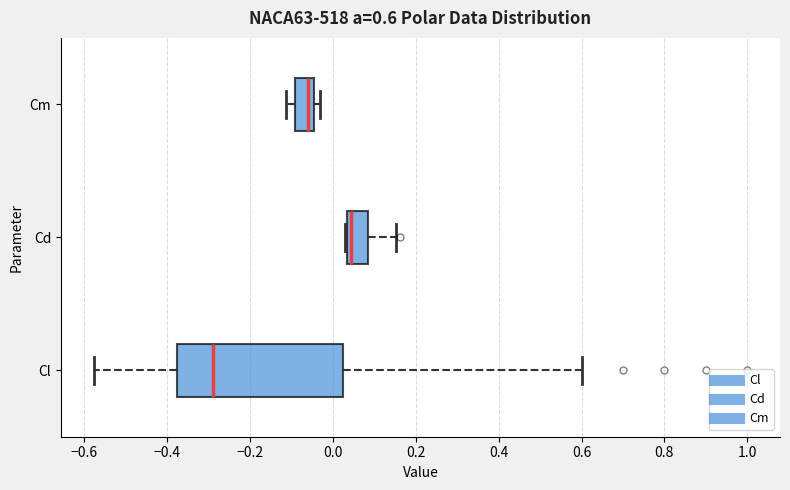

Which box has the furthest to the right median line?

Cd